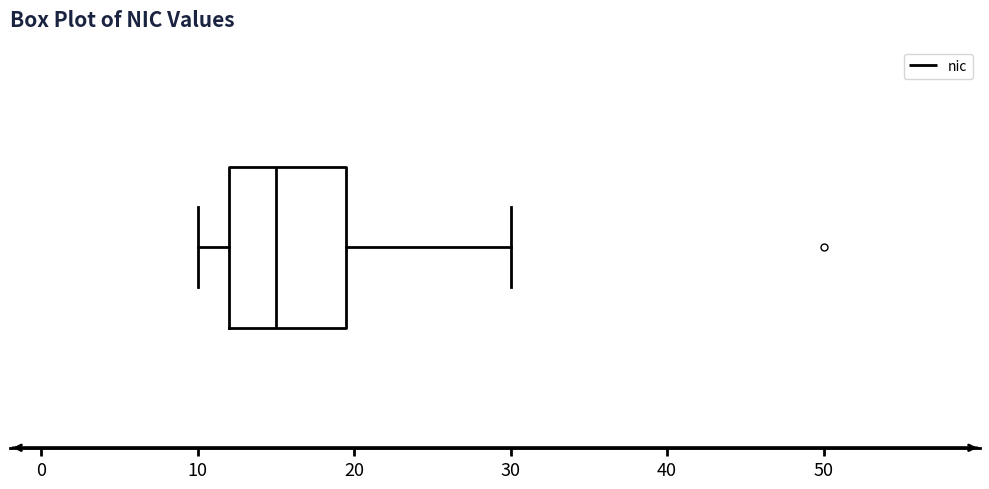

Transcribe this box plot: give where the median line is, the range the box spans, and where the two whiskers end, as read against the x-axis. The values are not printed on the chart, so give them approximately, as read against the axis.

median 15, box 12 to 20, whiskers 10 to 30